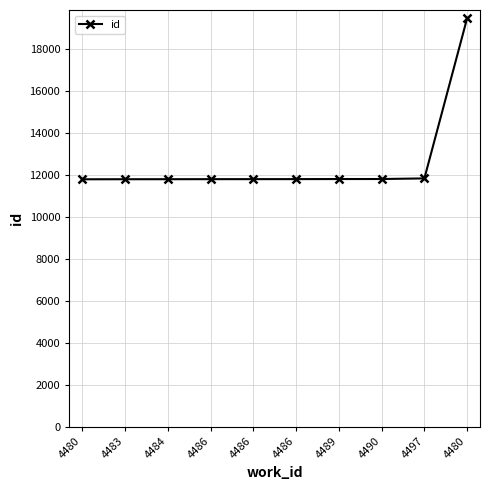

At which category does the chart reach its minimum across all series?

4480